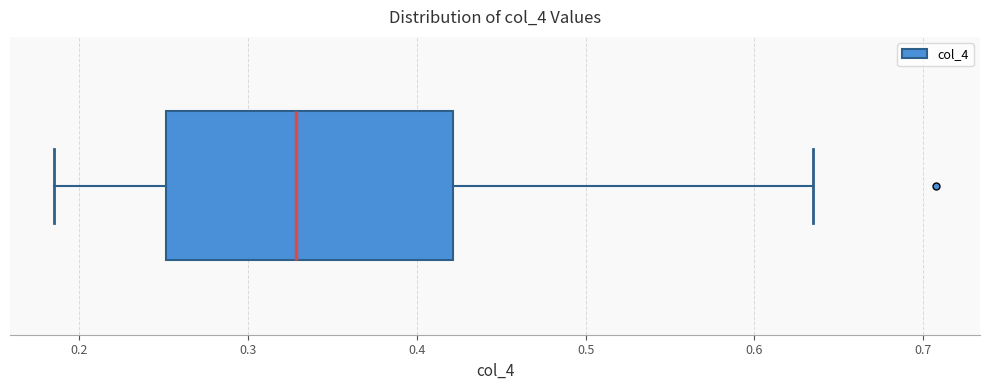

Read this box plot against the x-axis: the position of the median line, the range covered by the box, and the ends of both whiskers. The values are not printed on the chart, so give them approximately, as read against the axis.

median 0.33, box 0.25 to 0.42, whiskers 0.18 to 0.64